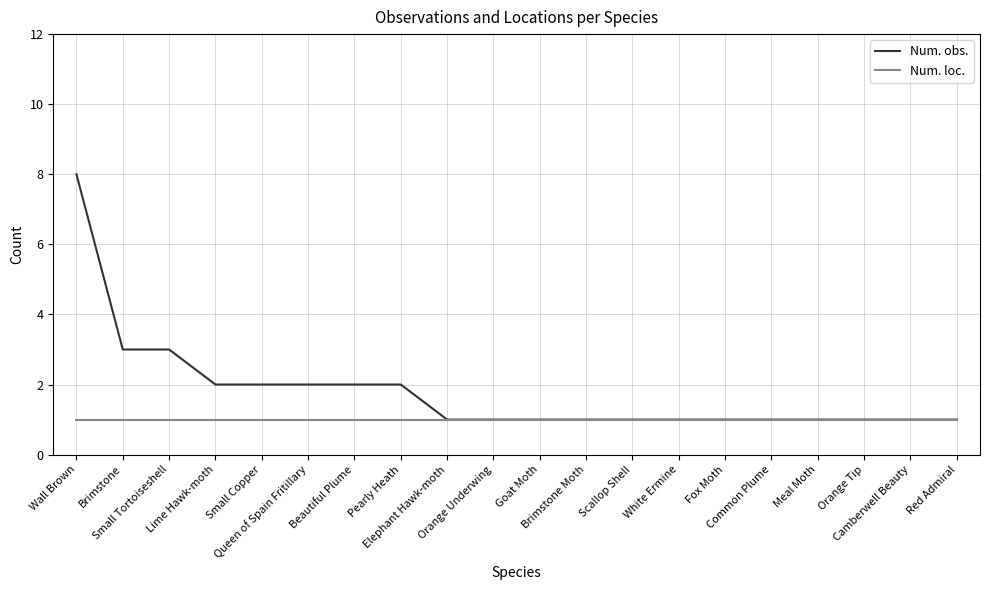

What is the sum of all Num. obs. values?

36